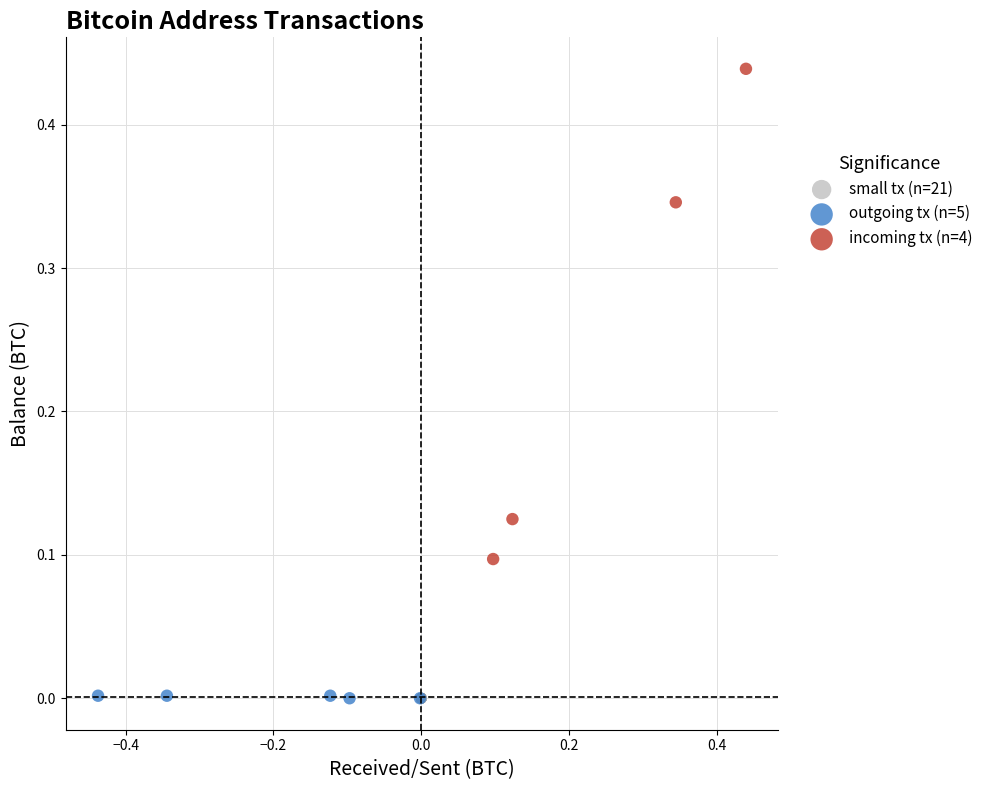

Which series contains the highest Y value?

incoming tx (n=4)